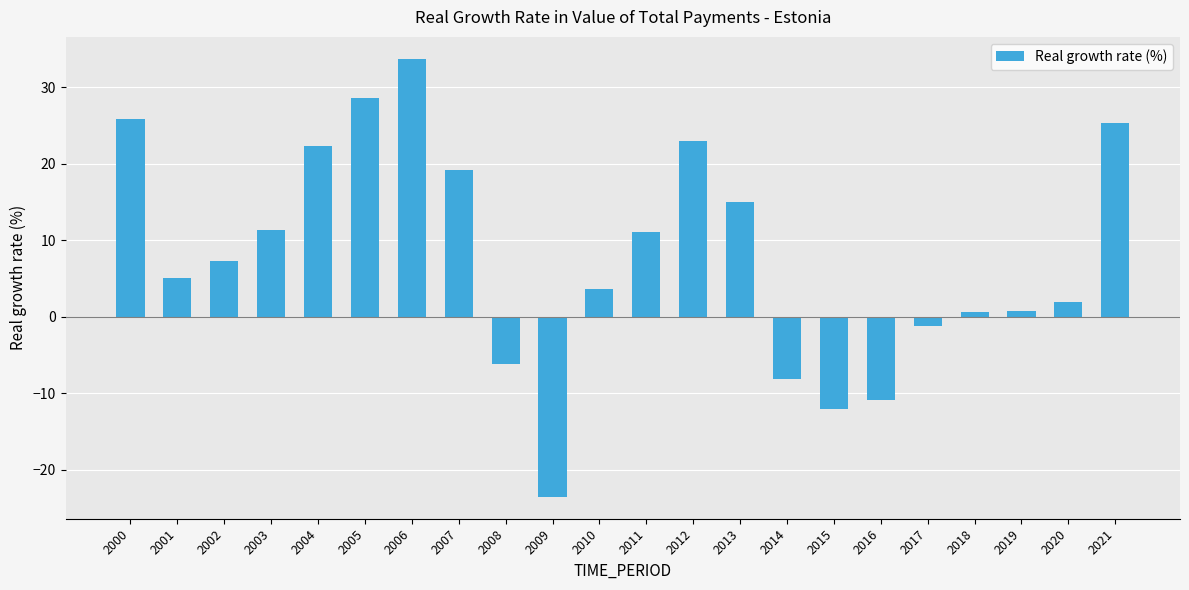

Is it true that the value at 2006 is 12.6?

False